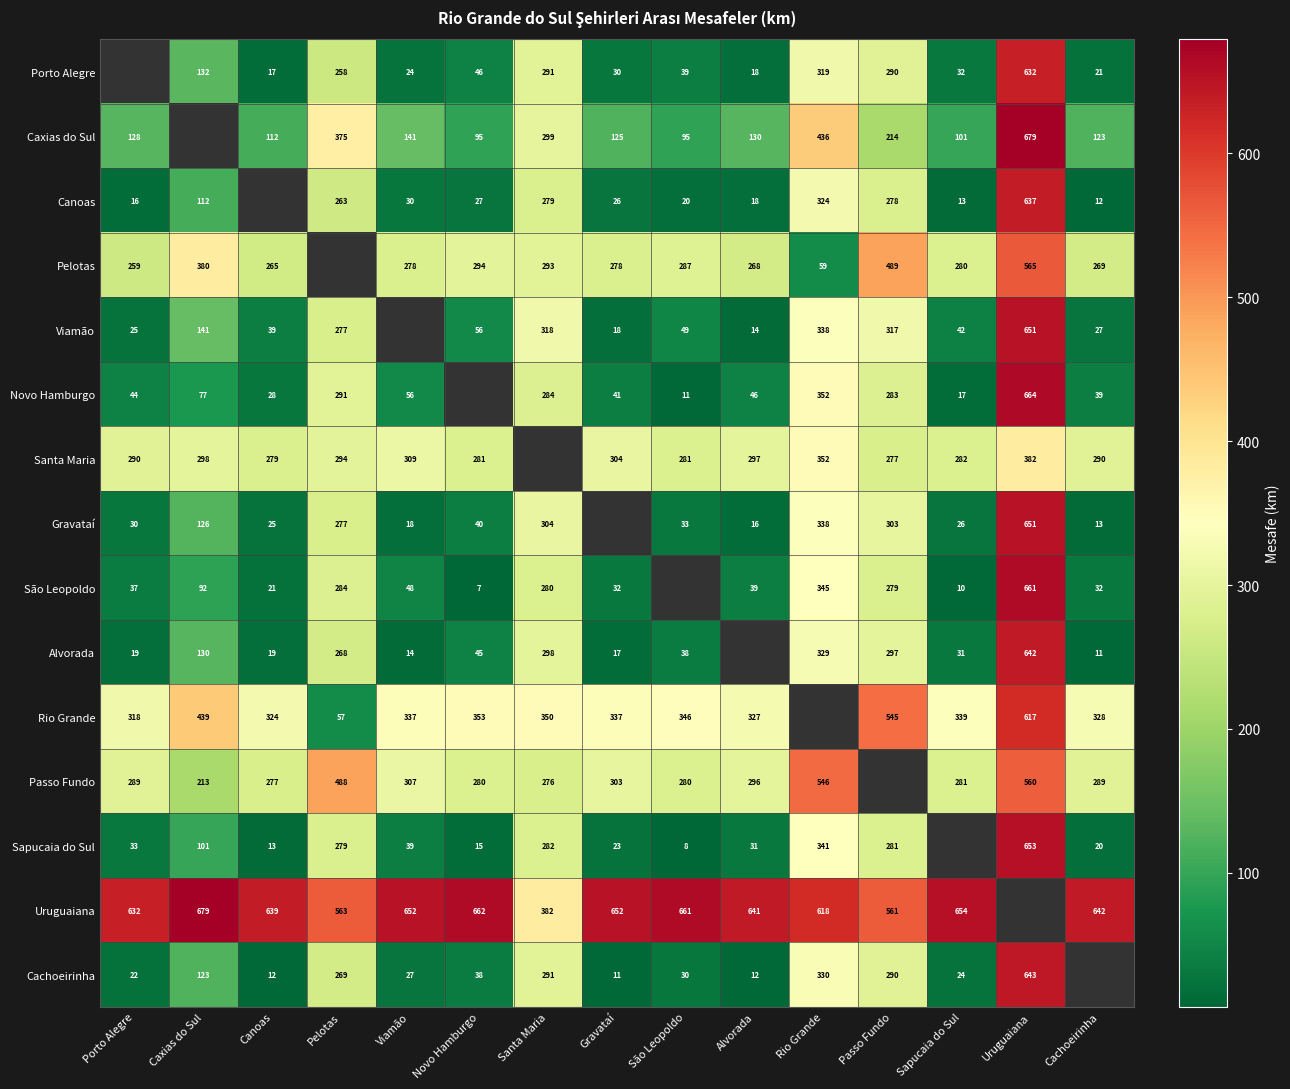

What is the sum of the Canoas values at Pelotas and Uruguaiana?

900